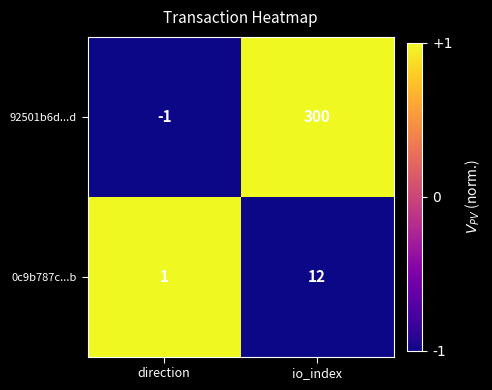

At direction, list the series in order from smallest to largest.

92501b6d...d, 0c9b787c...b